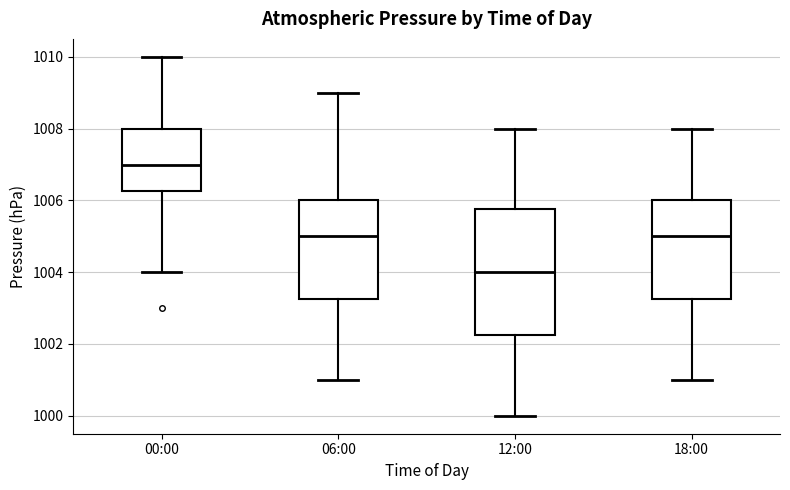

Reading left to right, transcribe this box plot: for each box, give where its median line is, the range the box spans, and where its two whiskers end, as read against the y-axis. The values are not printed on the chart, so give them approximately, as read against the axis.

00:00: median 1007.0, box 1006.2 to 1008.0, whiskers 1004.0 to 1010.0
06:00: median 1005.0, box 1003.2 to 1006.0, whiskers 1001.0 to 1009.0
12:00: median 1004.0, box 1002.2 to 1005.8, whiskers 1000.0 to 1008.0
18:00: median 1005.0, box 1003.2 to 1006.0, whiskers 1001.0 to 1008.0